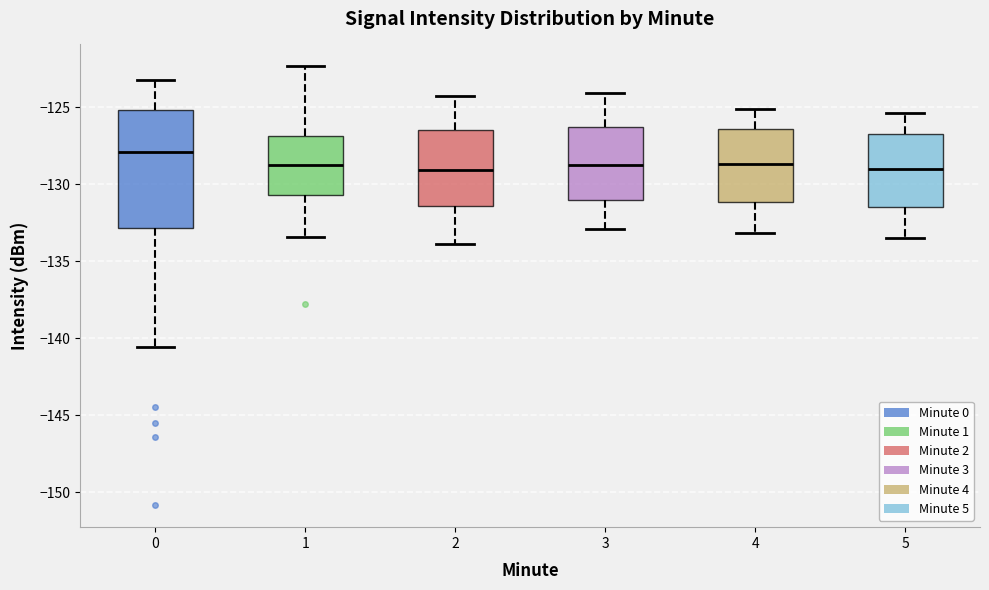

Comparing the boxes themselves (not the whiskers), which one is the tallest?

0